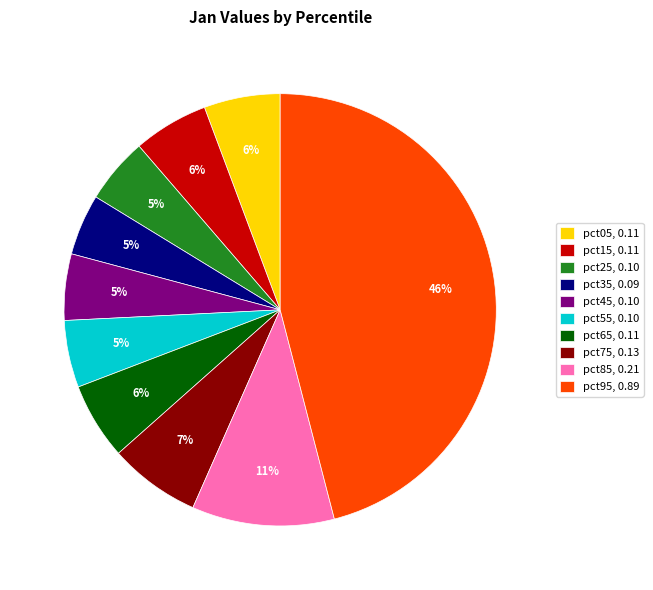

Combined, do pct15, 0.11 and pct35, 0.09 account for over 50%?

No